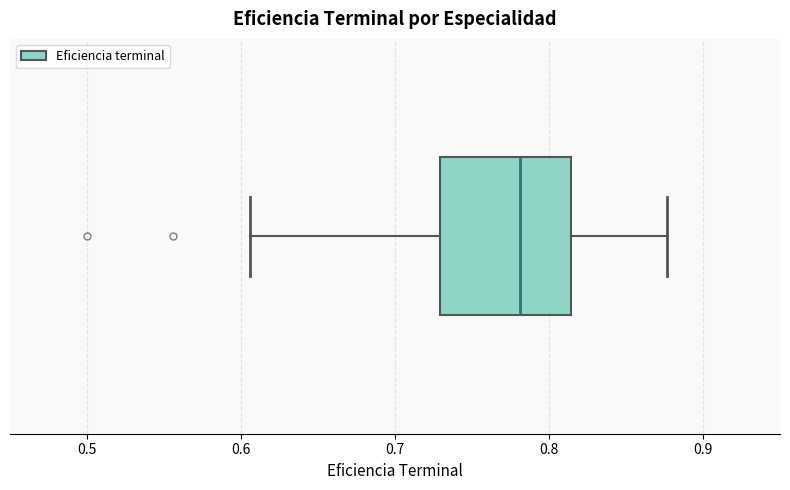

Where does the left whisker of the box end on the x-axis? The values are not printed on the chart, so give them approximately, as read against the axis.

0.61